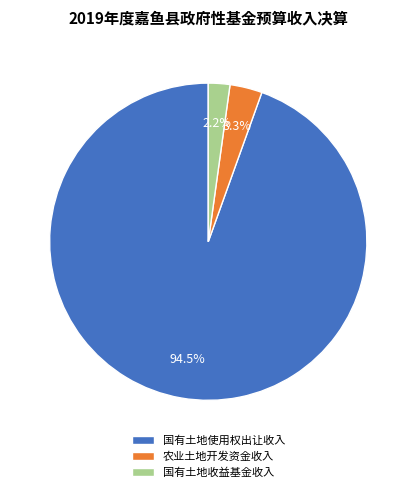

Rank the categories by value from lowest to highest.

国有土地收益基金收入, 农业土地开发资金收入, 国有土地使用权出让收入